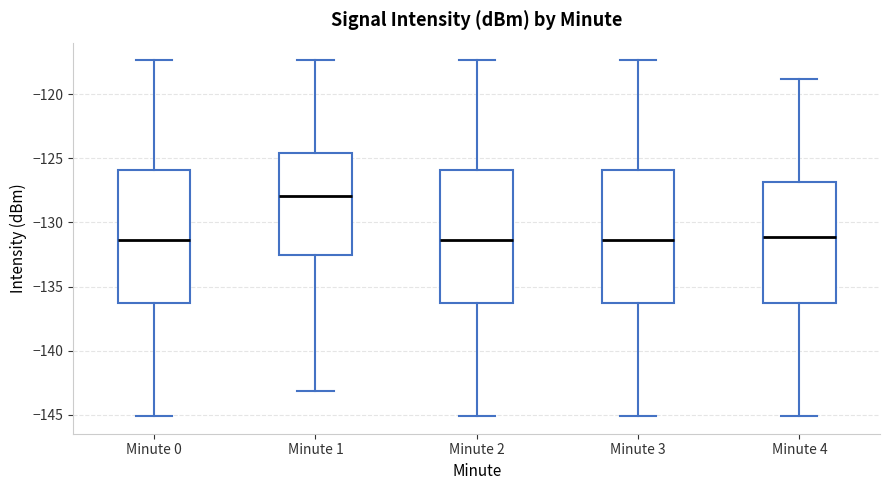

Where does the lower whisker of the box for Minute 1 end on the y-axis? The values are not printed on the chart, so give them approximately, as read against the axis.

-143.0